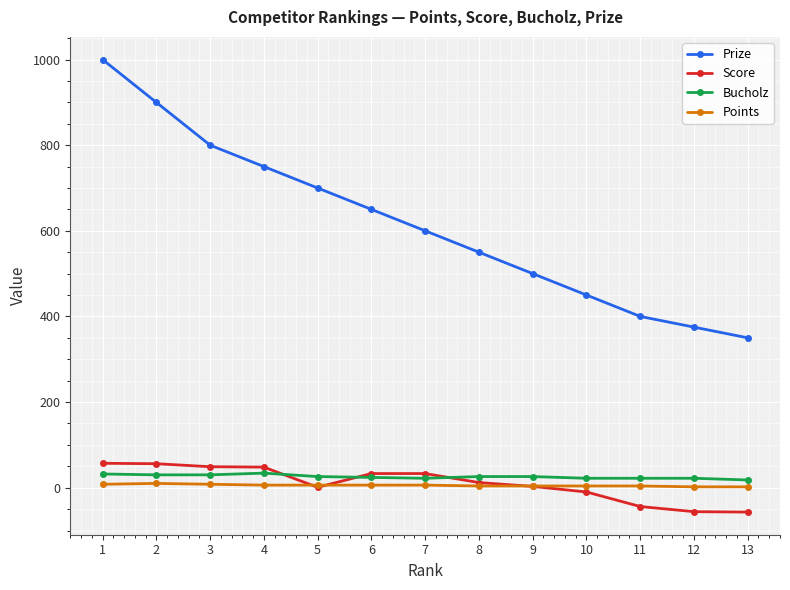

What is the minimum value shown in the chart?

-57